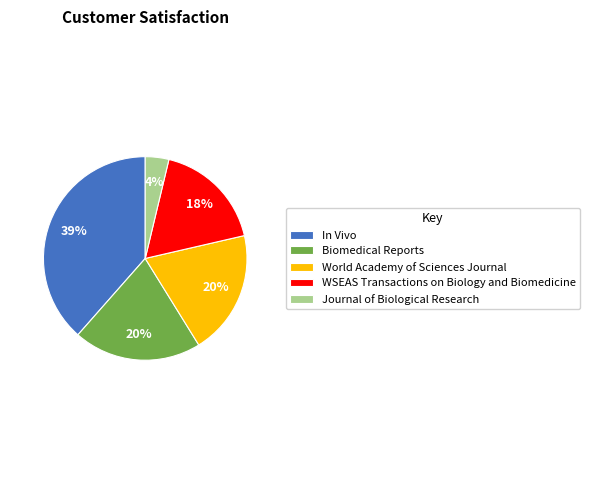

Is Biomedical Reports the majority of the pie?

No